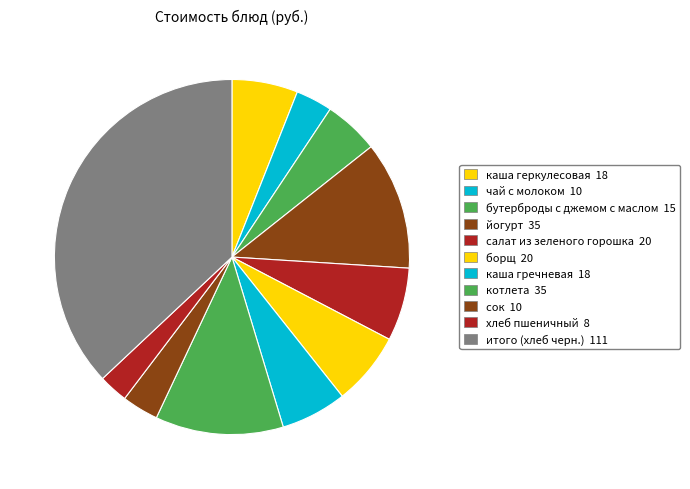

What is the change in value from каша геркулесовая to борщ?

+2